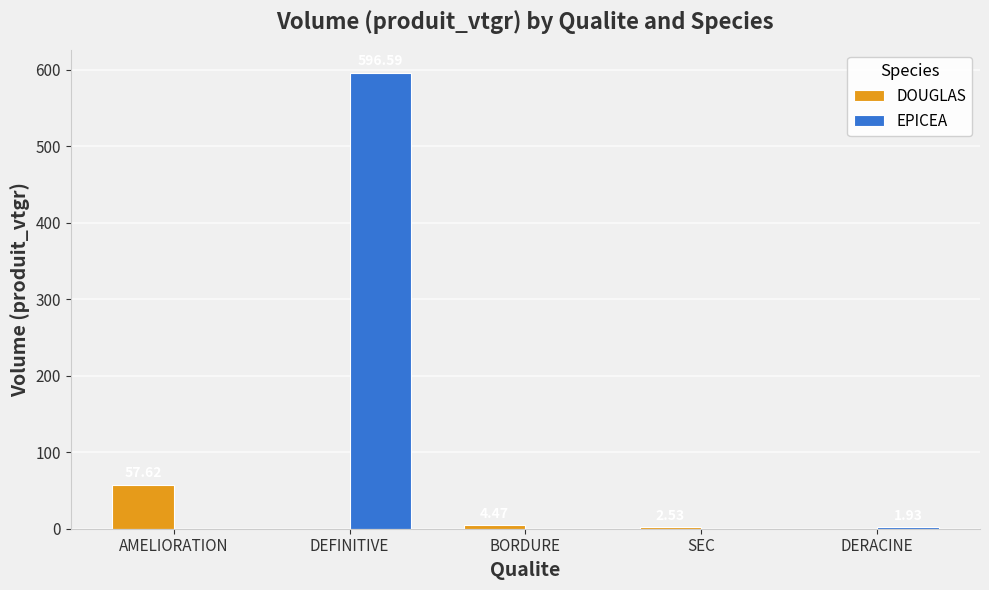

What is the sum of the DOUGLAS values at DERACINE and AMELIORATION?

57.6